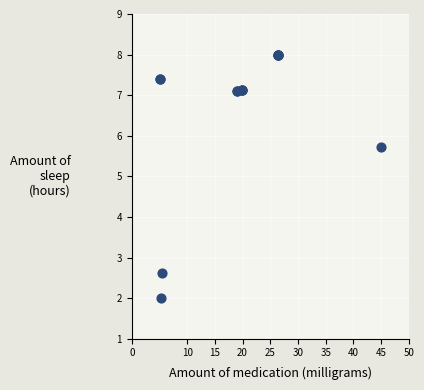

What Y value in the scatter plot is closest to 5?

5.7